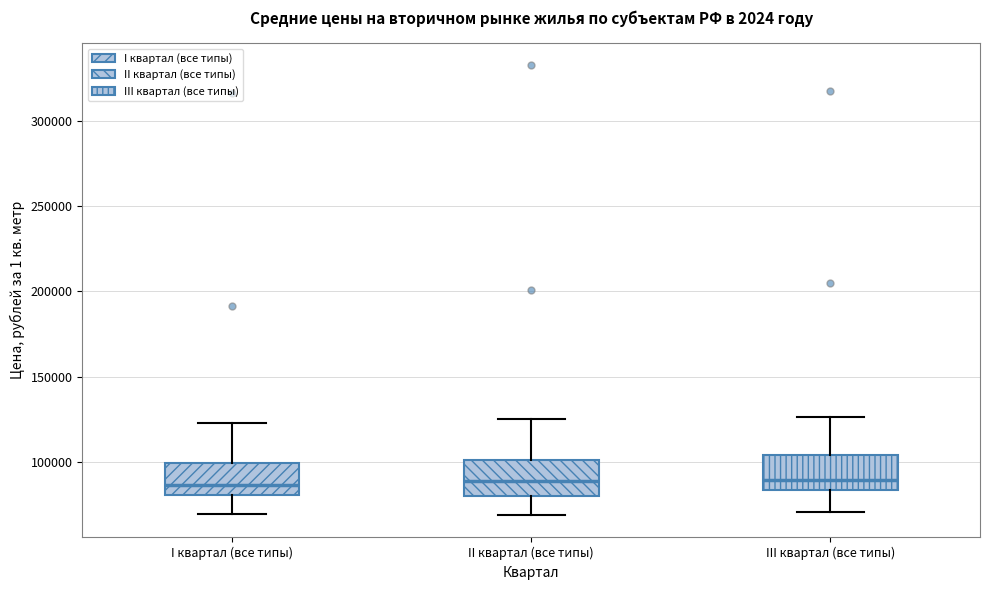

Where is the upper edge of the box for III квартал (все типы) on the y-axis? The values are not printed on the chart, so give them approximately, as read against the axis.

105000